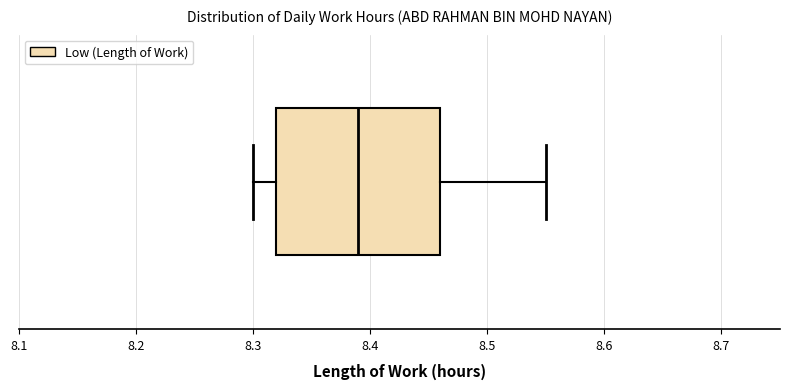

Where does the median line of the box sit on the x-axis? The values are not printed on the chart, so give them approximately, as read against the axis.

8.39